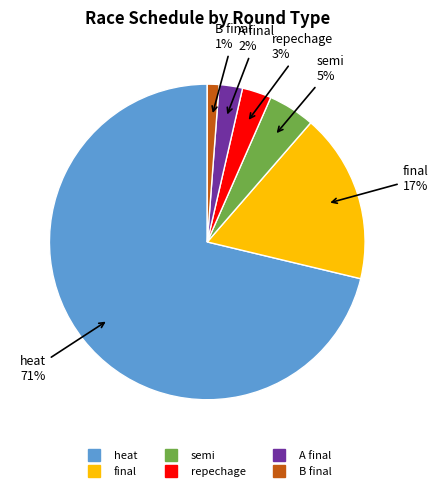

To the nearest percent, what is the average slice percentage?

17%